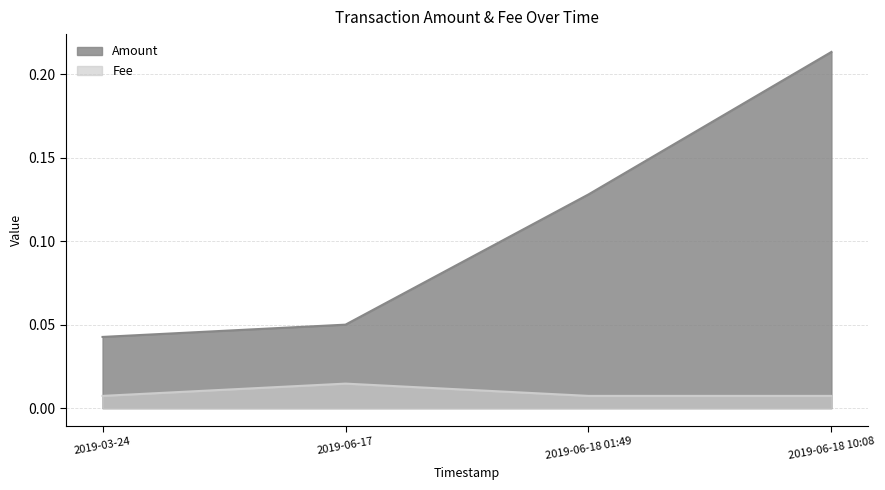

Is the value of Fee at 2019-06-17 greater than the value of Amount at 2019-03-24?

No